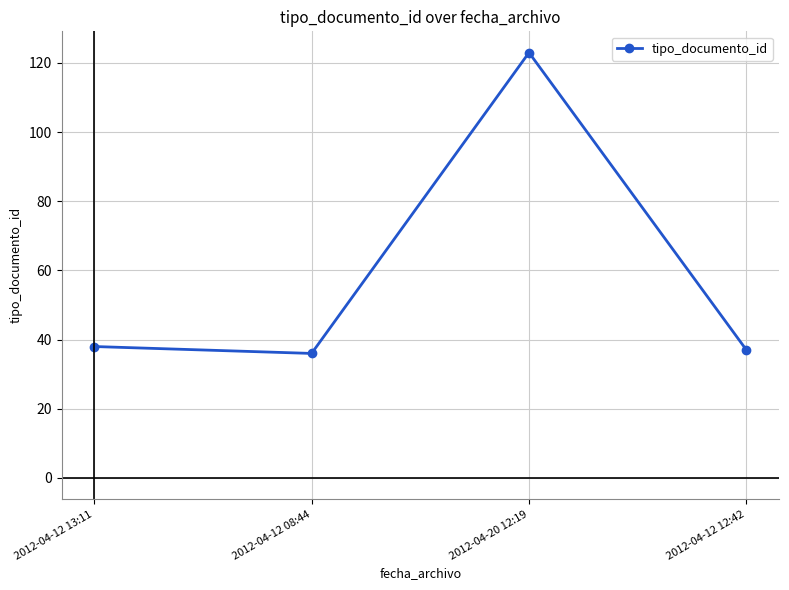

How many points are lower than both their immediate neighbors (excluding endpoints)?

1